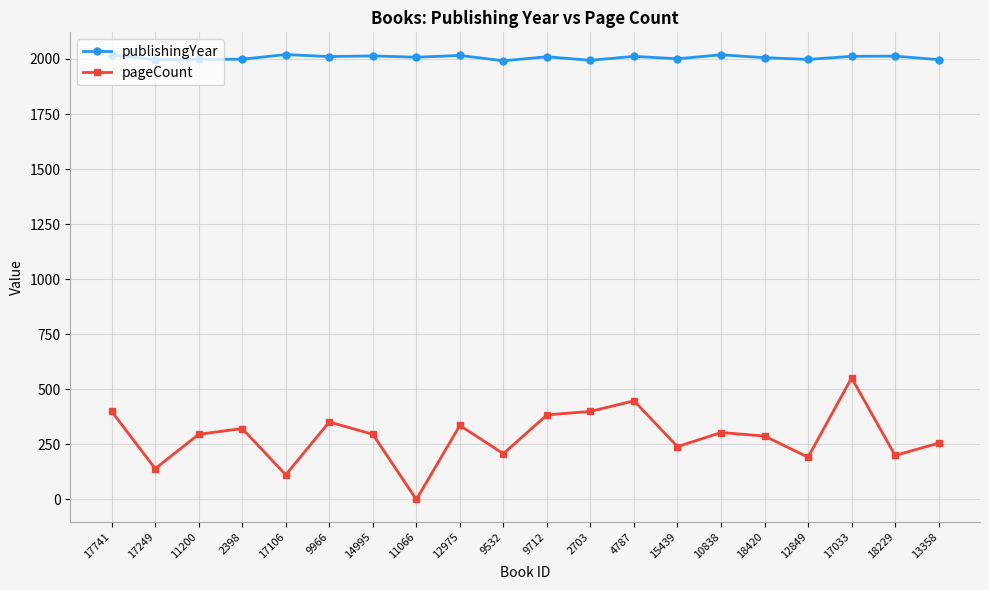

What is the difference between the second highest and minimum values in the publishingYear series?

27